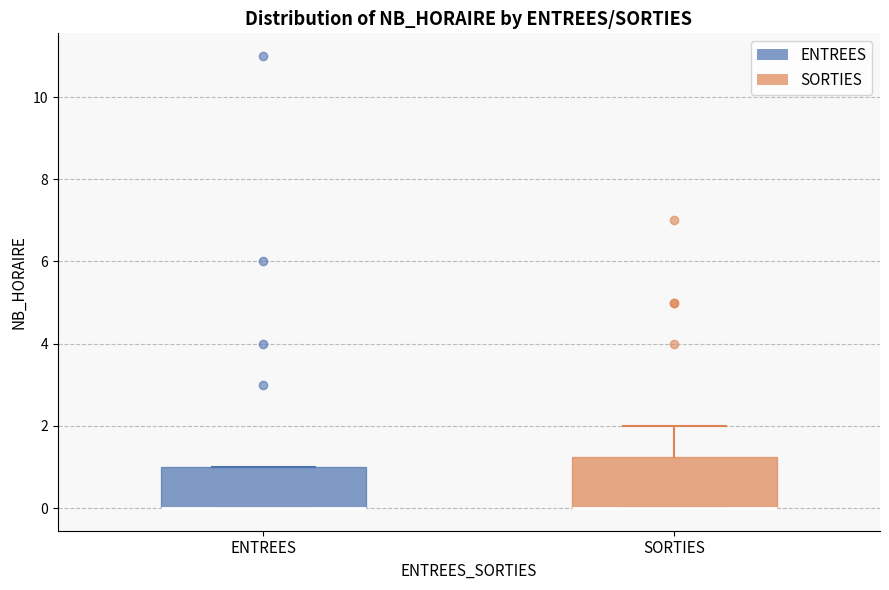

Comparing the boxes themselves (not the whiskers), which one is the tallest?

SORTIES